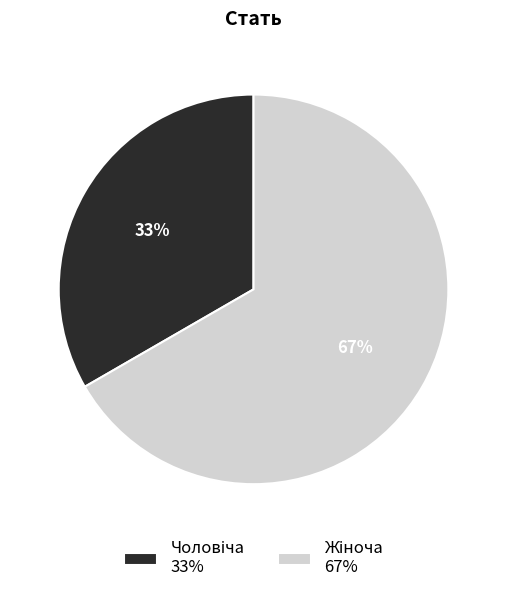

To the nearest percent, what is the average slice percentage?

50%